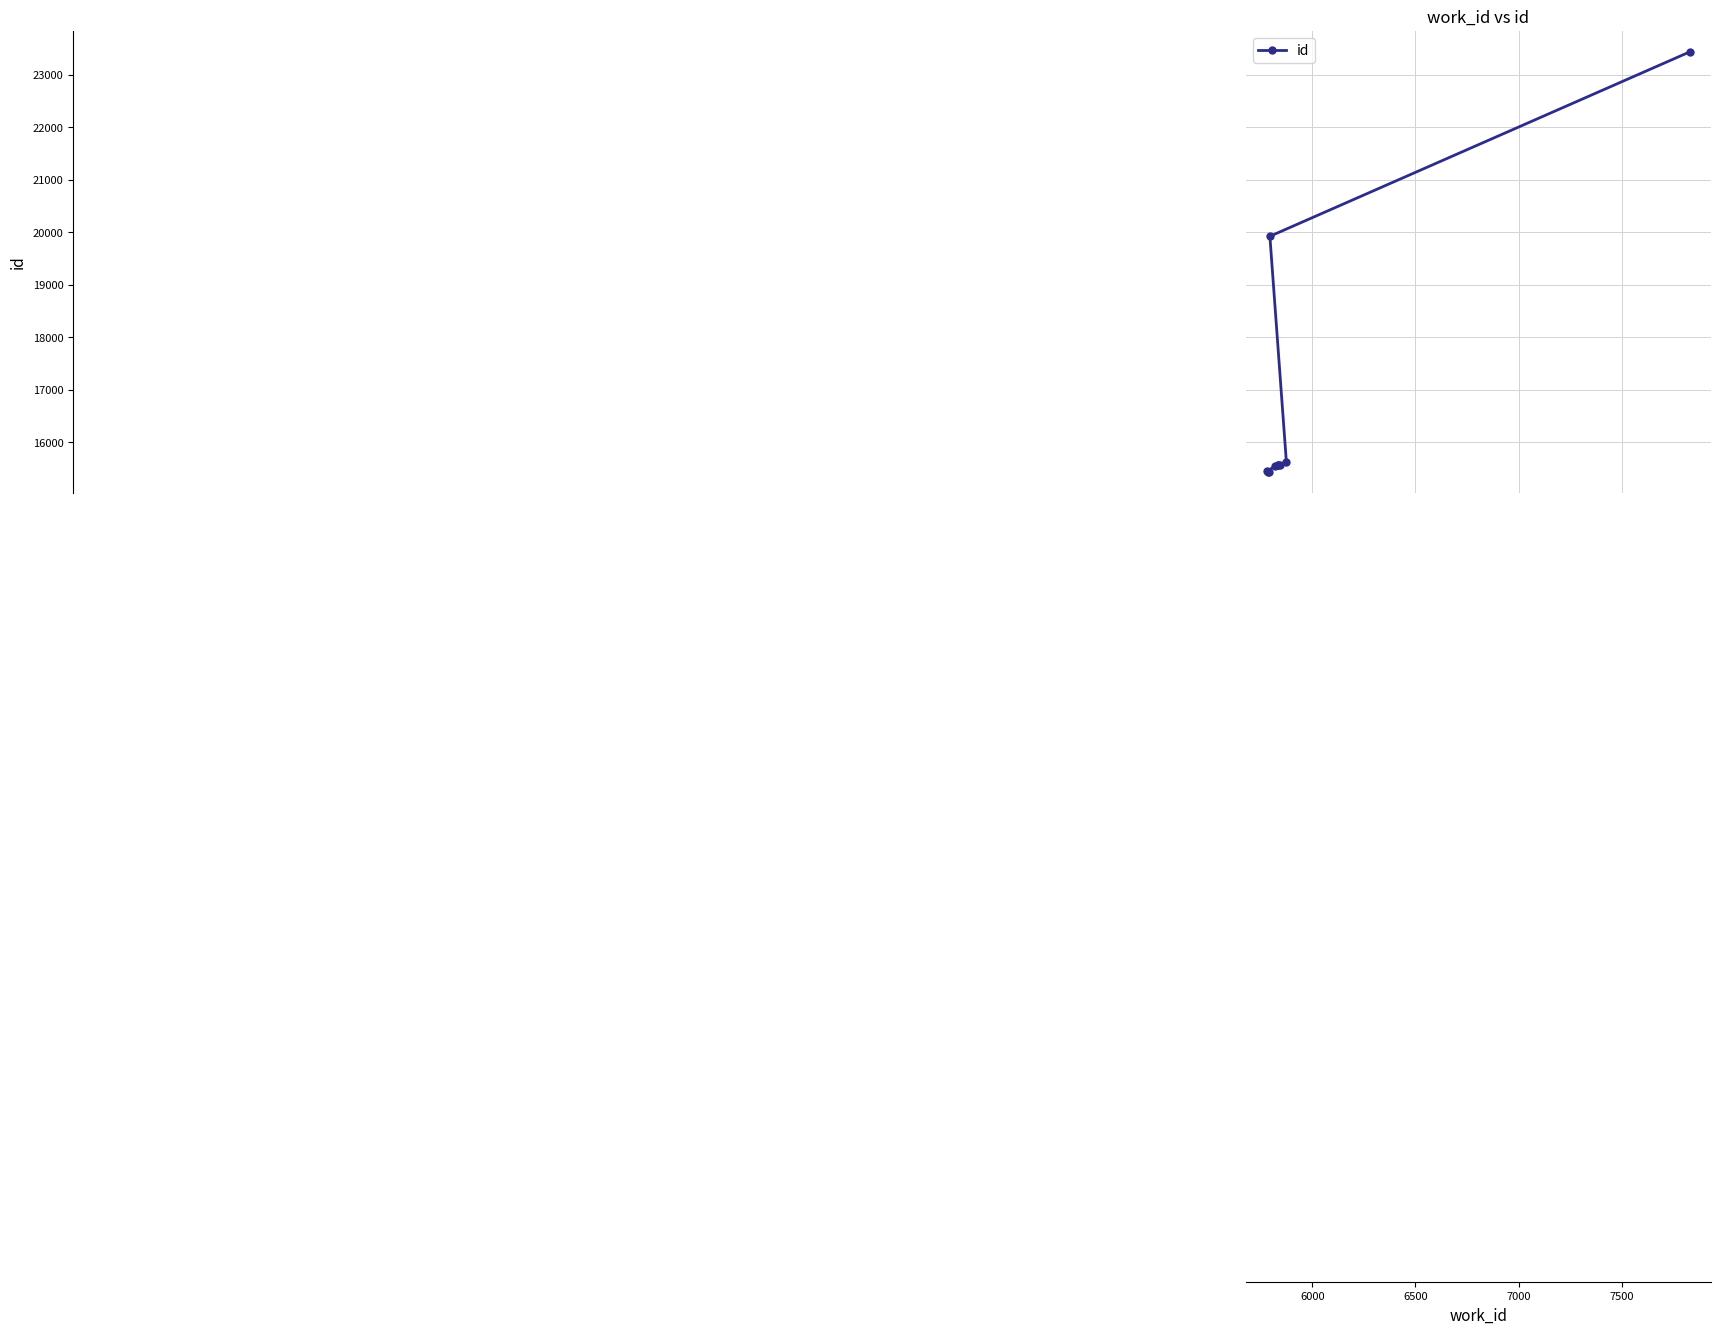

Reading right to left, transcribe all the data shown in this chart.

23437	19923	15615	15572	15558	15556	15538	15456	15438	15433